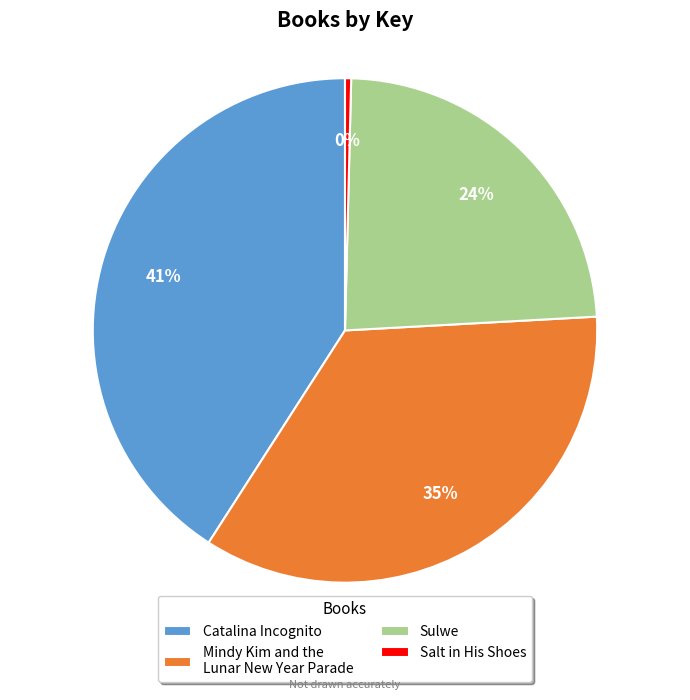

Does any single category account for the majority?

No